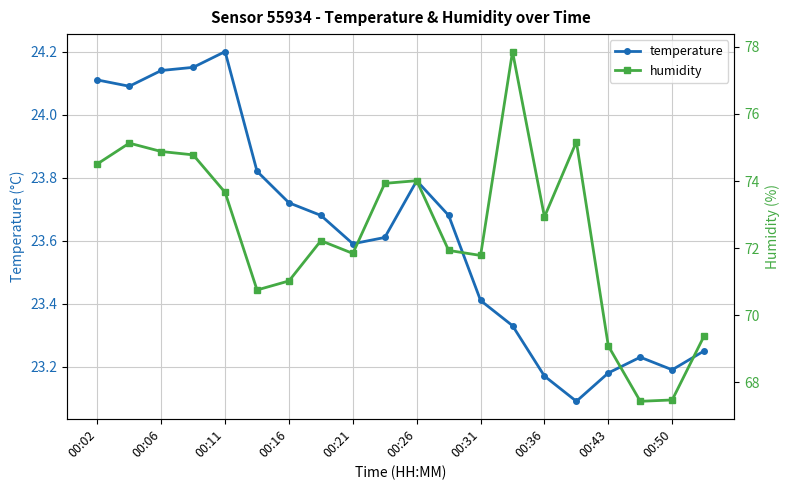

Which category has the highest value in the temperature series?

00:11